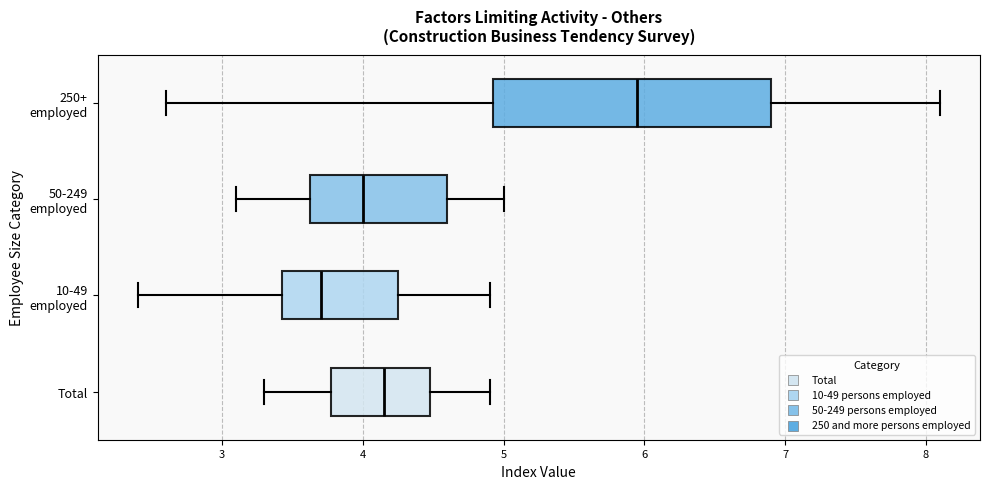

Reading bottom to top, transcribe this box plot: for each box, give where its median line is, the range the box spans, and where its two whiskers end, as read against the x-axis. The values are not printed on the chart, so give them approximately, as read against the axis.

Total: median 4.2, box 3.8 to 4.5, whiskers 3.3 to 4.9
10-49 employed: median 3.7, box 3.4 to 4.3, whiskers 2.4 to 4.9
50-249 employed: median 4.0, box 3.6 to 4.6, whiskers 3.1 to 5.0
250+ employed: median 6.0, box 4.9 to 6.9, whiskers 2.6 to 8.1